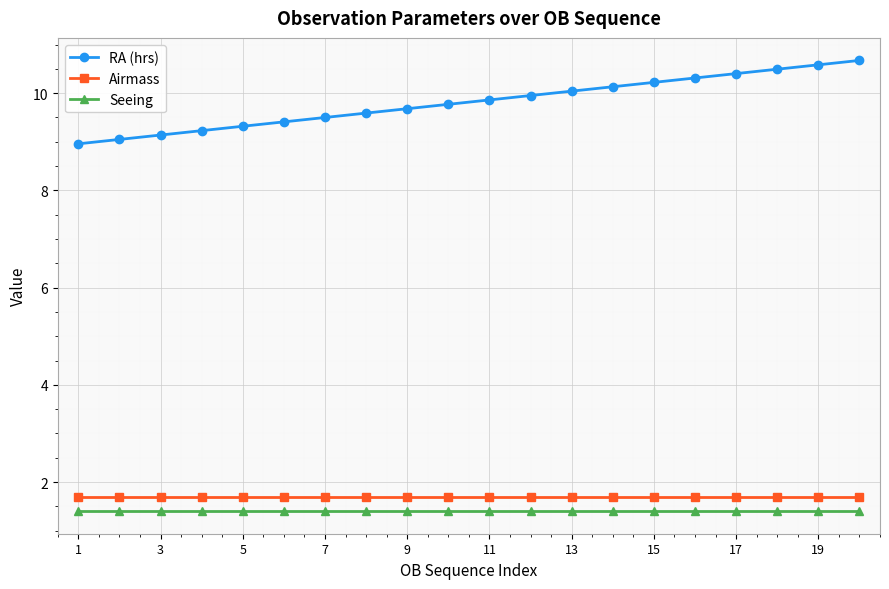

True or false: Seeing and RA (hrs) intersect in this chart.

False